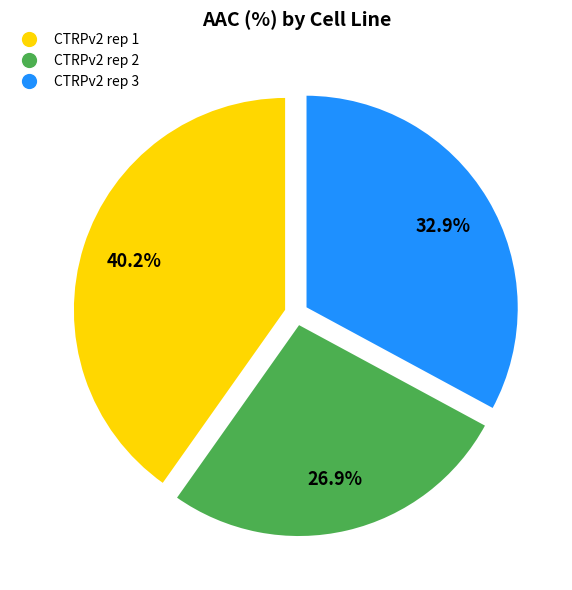

Which slice is the largest?

CTRPv2 rep 1